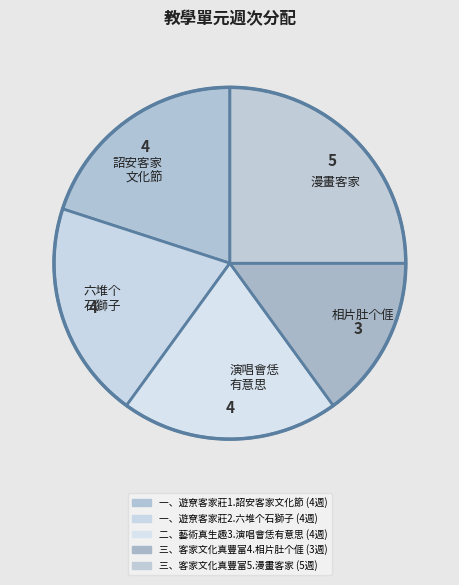

Which category has the smallest portion of the pie?

相片肚个𠊎